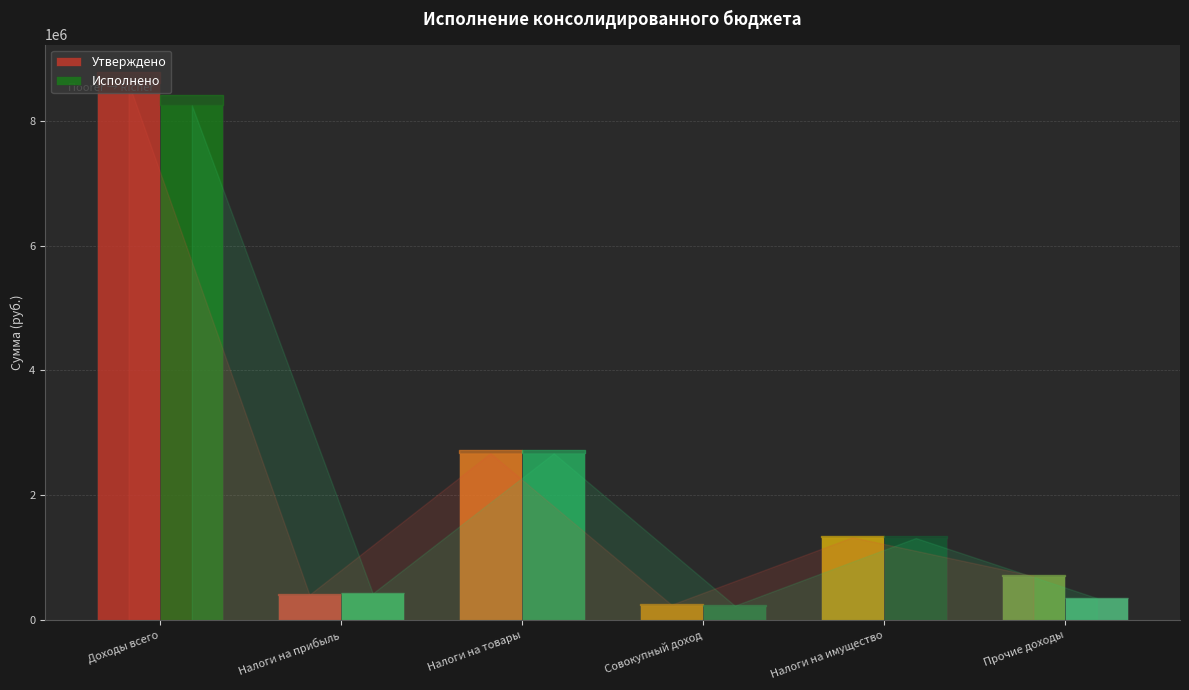

At which label does Исполнено reach its minimum?

Совокупный доход